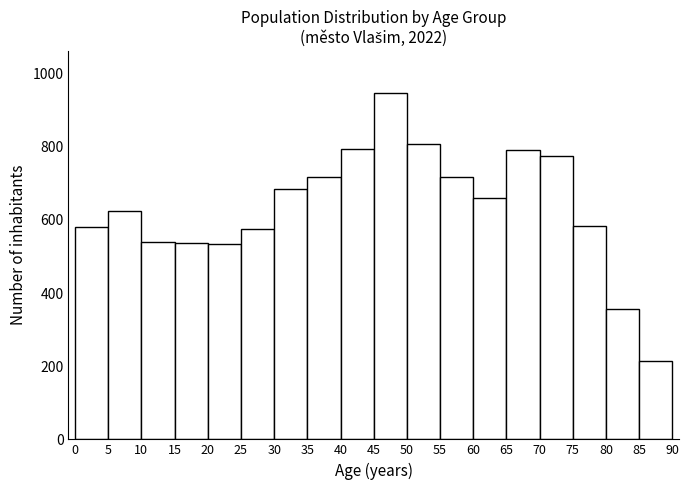

Reading left to right, transcribe this chart: for each bar, give the range it covers on the x-axis and its height. The values are not printed on the chart, so give them approximately, as read against the axis.

0 to 5: 580
5 to 10: 620
10 to 15: 540
15 to 20: 540
20 to 25: 540
25 to 30: 580
30 to 35: 680
35 to 40: 720
40 to 45: 800
45 to 50: 940
50 to 55: 800
55 to 60: 720
60 to 65: 660
65 to 70: 800
70 to 75: 780
75 to 80: 580
80 to 85: 360
85 to 90: 220